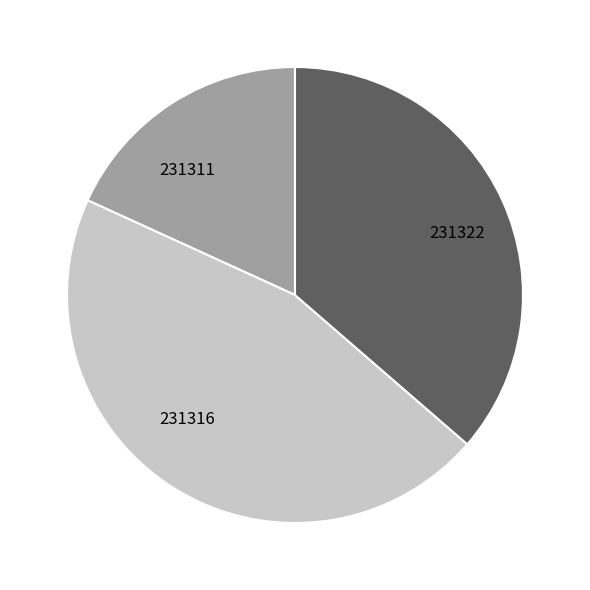

Which has a higher value, 231311 or 231322?

231322